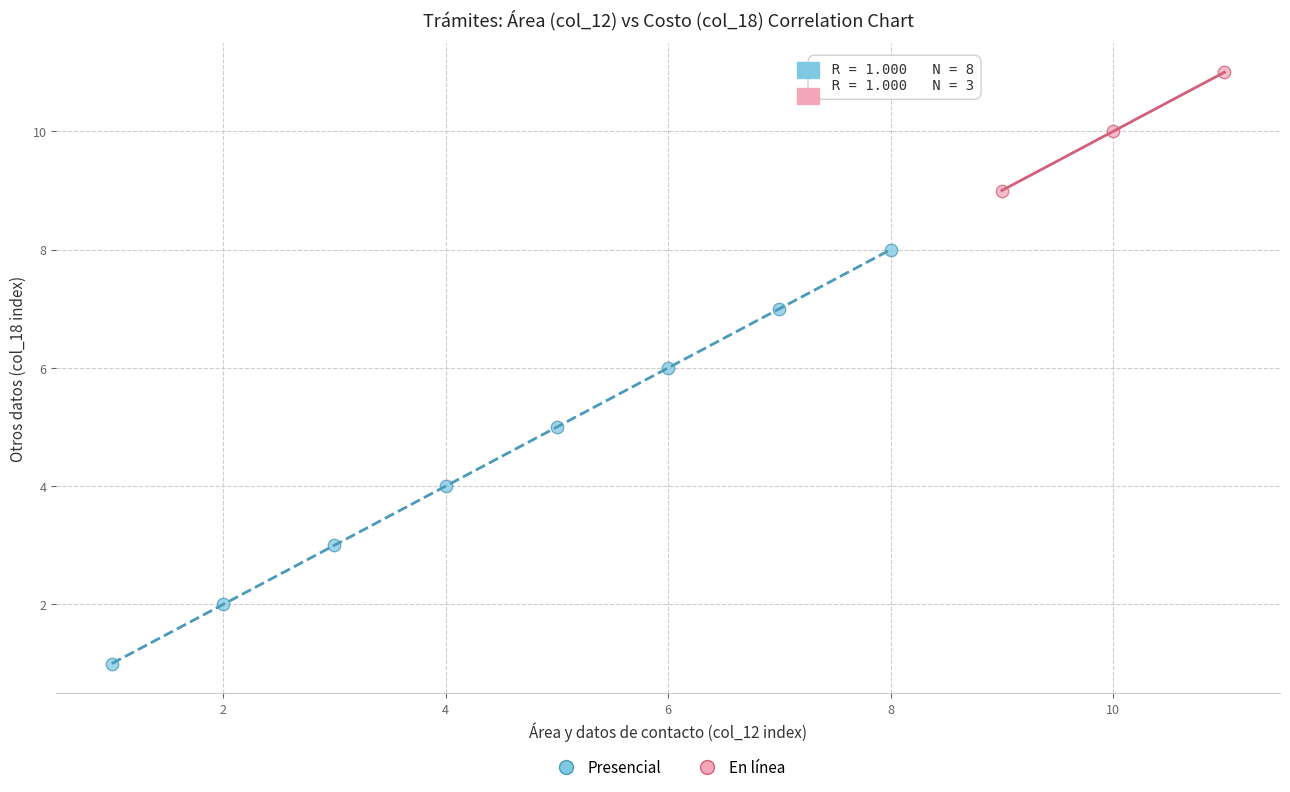

Which series has the largest Y range (max minus min)?

Presencial